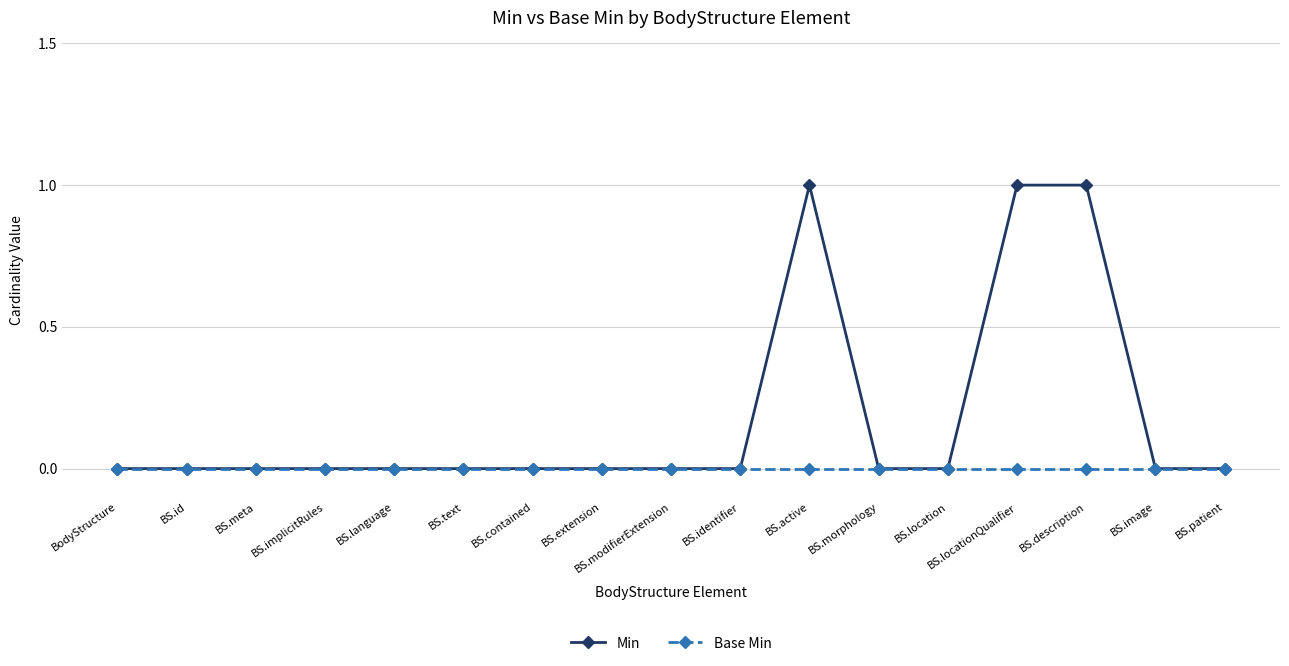

Is this an area chart (filled region under the line)?

No